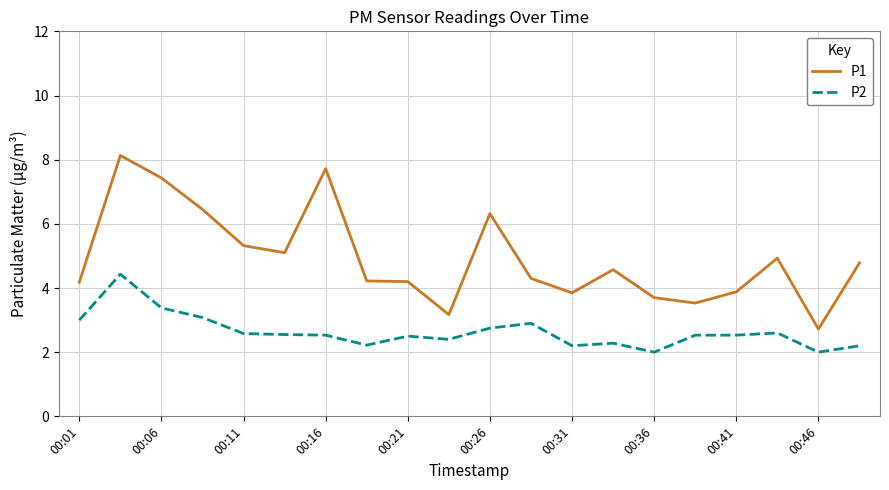

Which series has the largest total across all categories?

P1